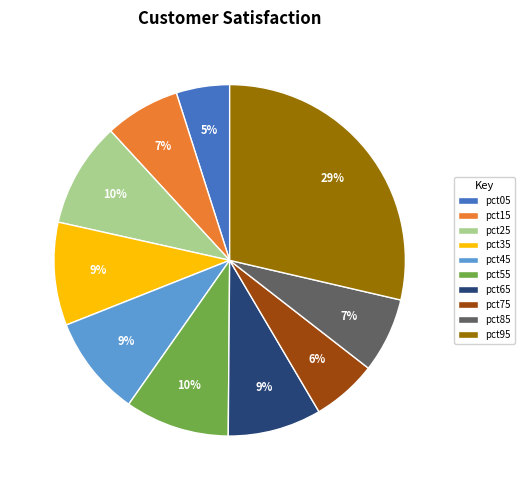

Count the number of slices in the pie.

10